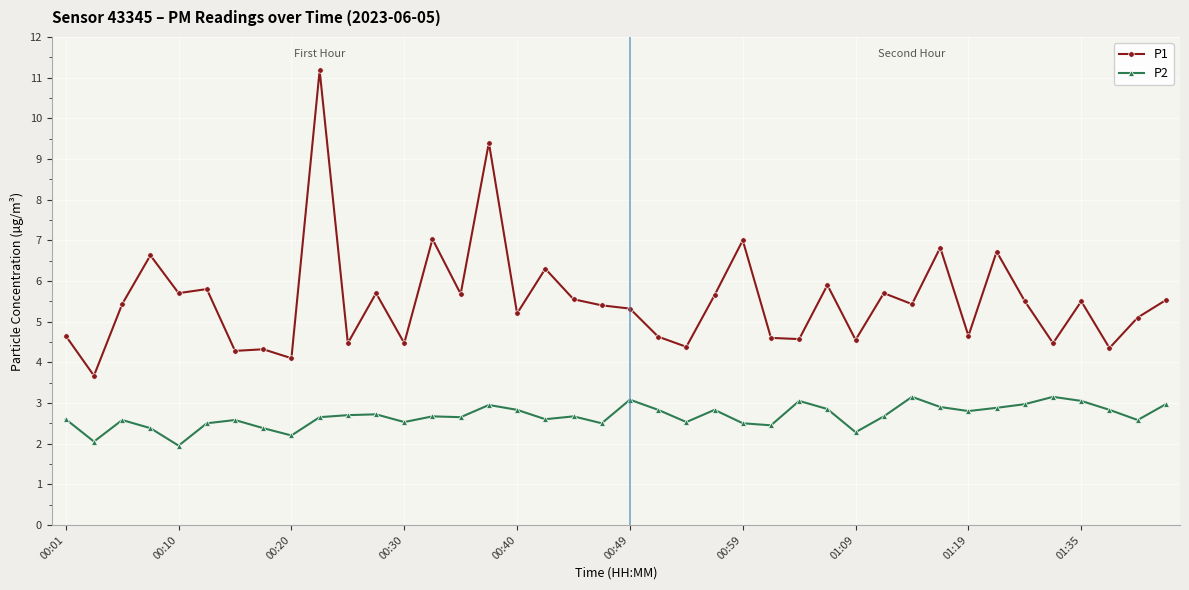

Rank the series by their maximum value, from highest to lowest.

P1, P2